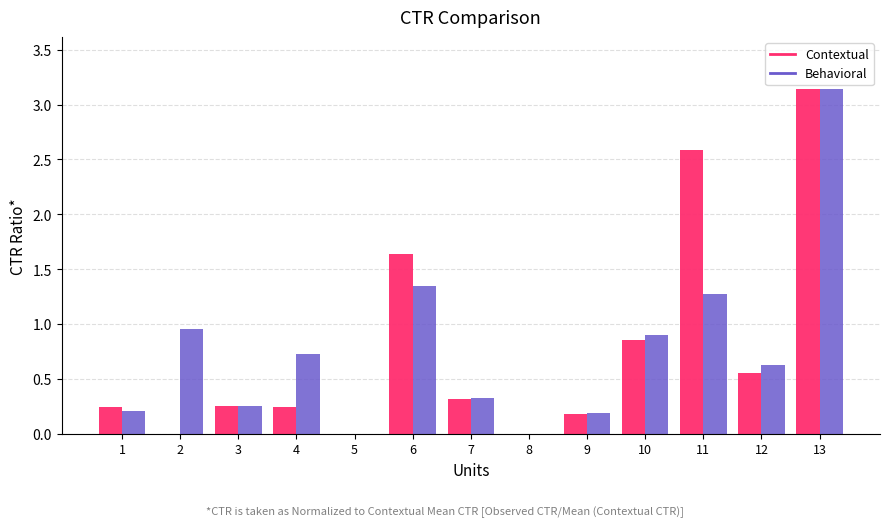

What is the sum of all Contextual values?

10.0